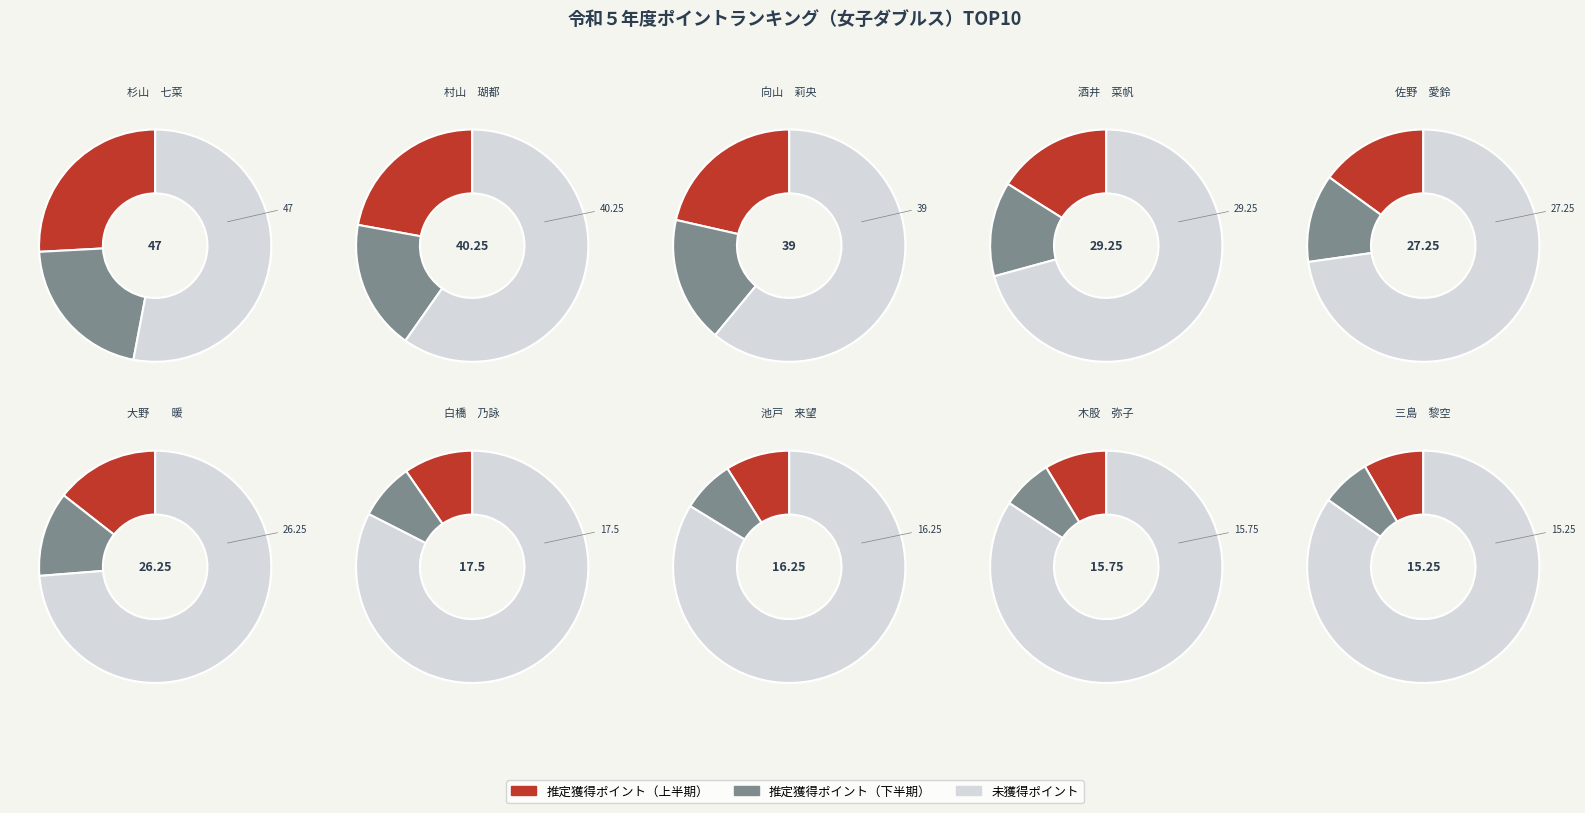

What percentage is the 三島　黎空 slice, to the nearest percent?

6%